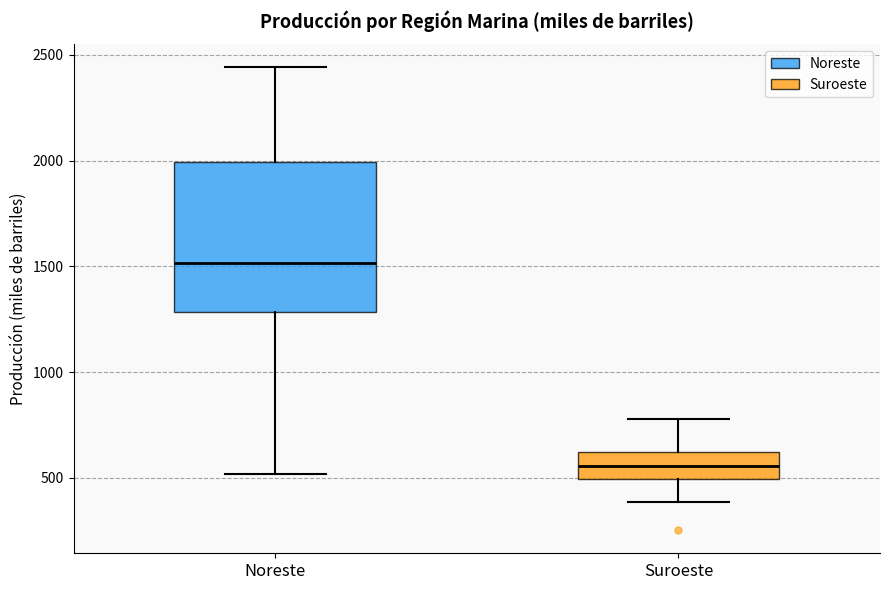

Reading left to right, transcribe this box plot: for each box, give where its median line is, the range the box spans, and where its two whiskers end, as read against the y-axis. The values are not printed on the chart, so give them approximately, as read against the axis.

Noreste: median 1500, box 1300 to 2000, whiskers 500 to 2450
Suroeste: median 550, box 500 to 600, whiskers 400 to 800